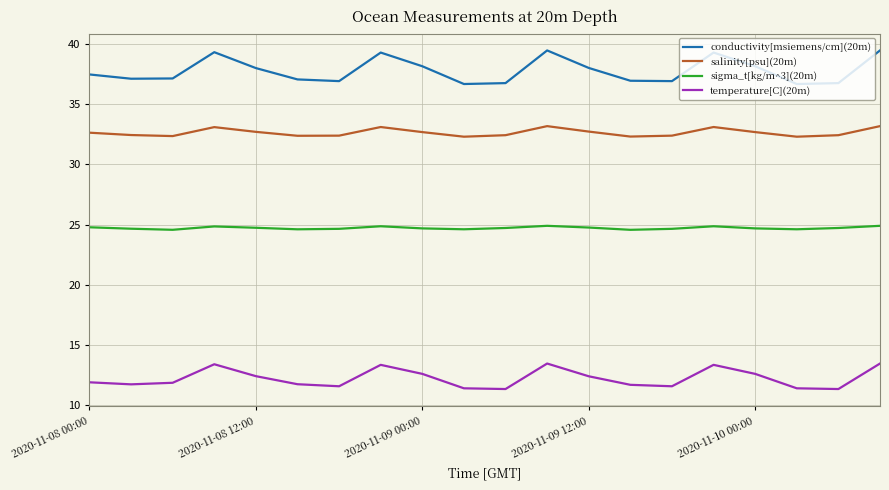

What are all the series names shown in the legend?

conductivity[msiemens/cm](20m), salinity[psu](20m), sigma_t[kg/m^3](20m), temperature[C](20m)